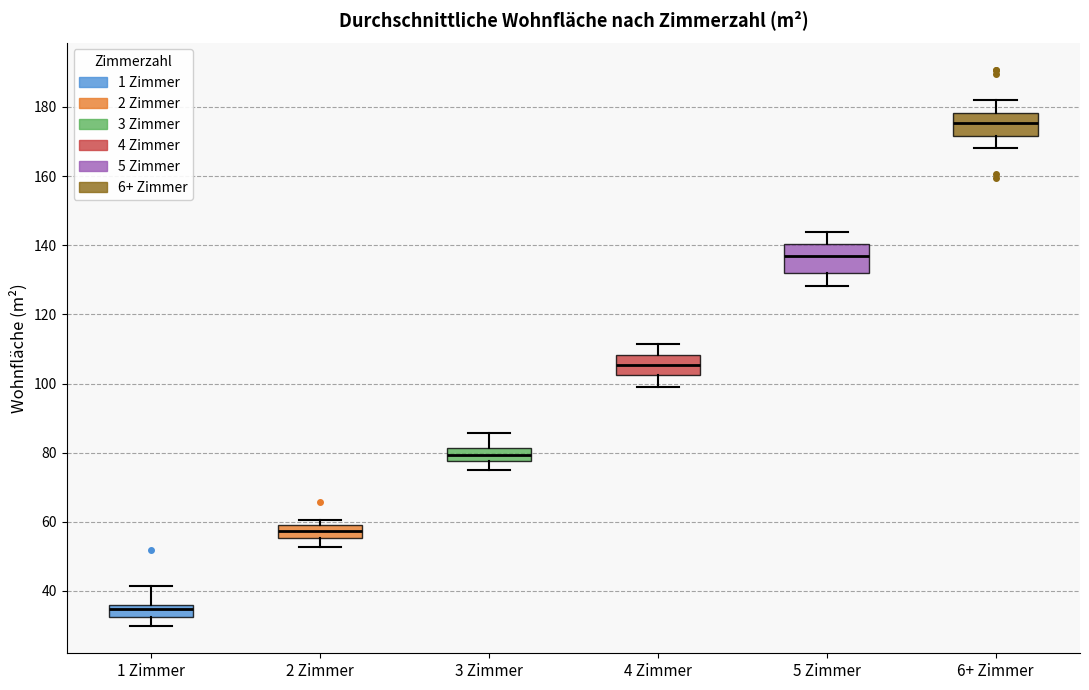

Where does the median line of the box for 5 Zimmer sit on the y-axis? The values are not printed on the chart, so give them approximately, as read against the axis.

136